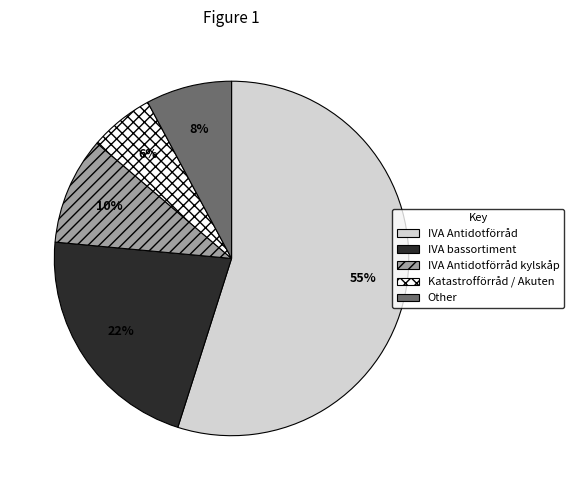

The Katastrofförråd / Akuten slice represents 12% of the pie. True or false?

False